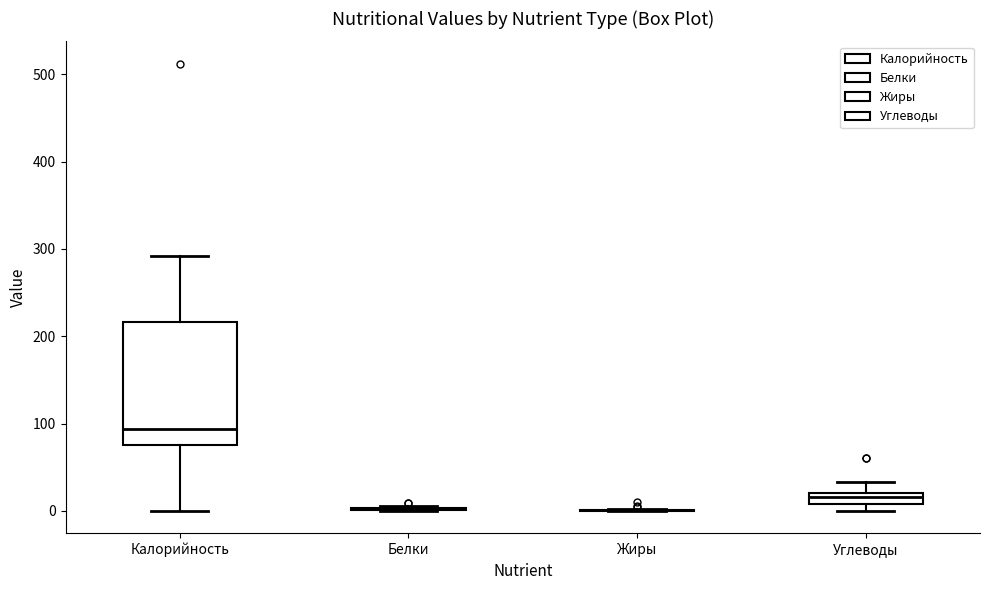

Which box is the tallest, from its lower edge to its upper edge?

Калорийность